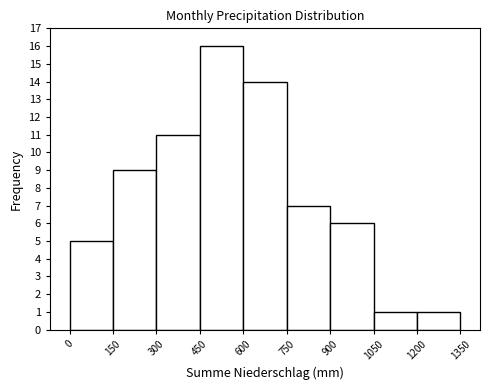

Which range on the x-axis has the tallest bar?

450 to 600